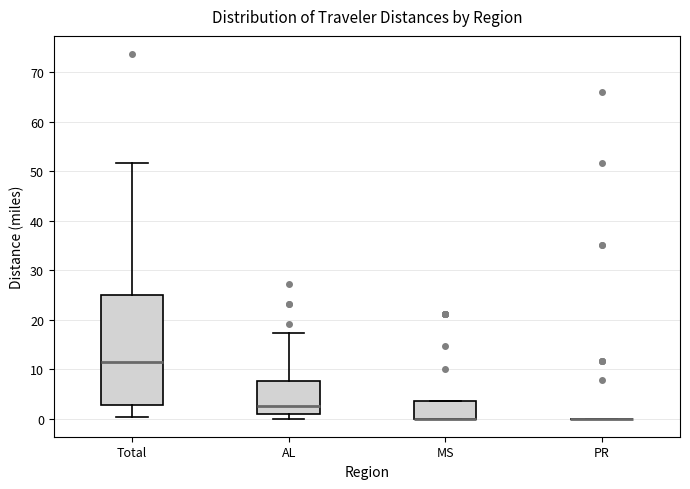

Comparing the boxes themselves (not the whiskers), which one is the tallest?

Total